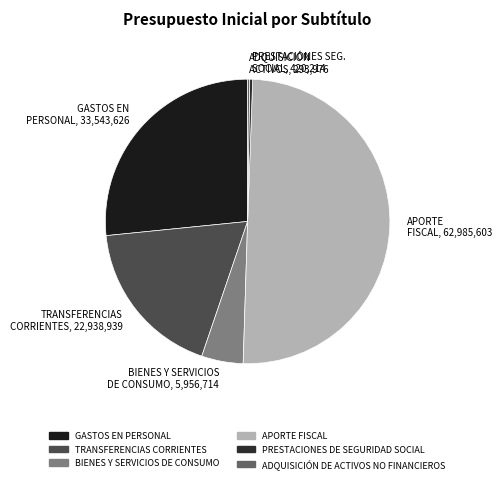

What is the total percentage of BIENES Y SERVICIOS DE CONSUMO and ADQUISICIÓN DE ACTIVOS NO FINANCIEROS?

5.0%